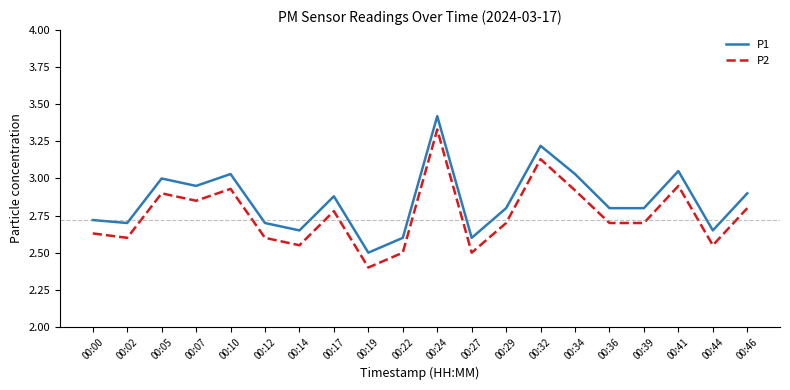

True or false: P1 has a value of 3.0 at 00:10.

True